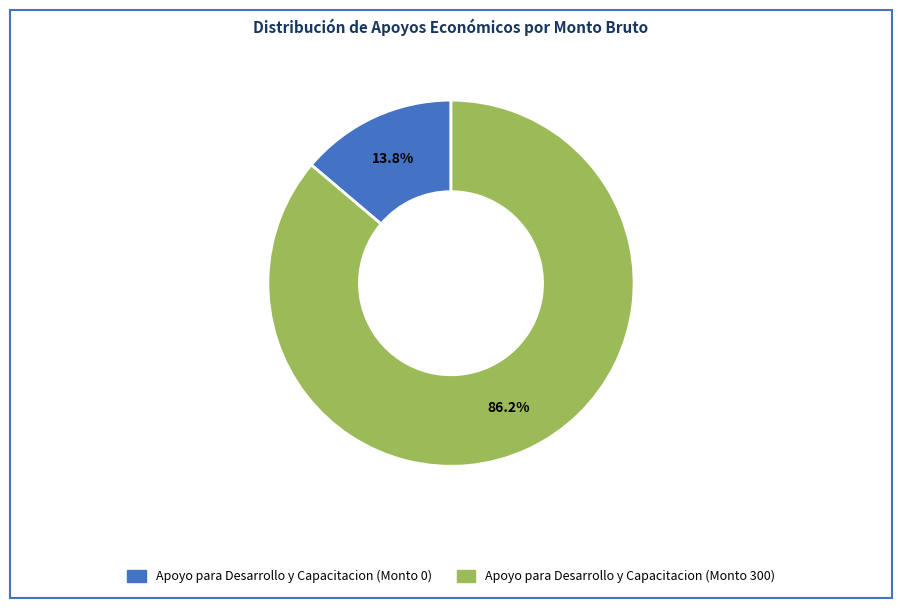

Rank the categories by value from lowest to highest.

Apoyo para Desarrollo y Capacitacion (Monto 0), Apoyo para Desarrollo y Capacitacion (Monto 300)